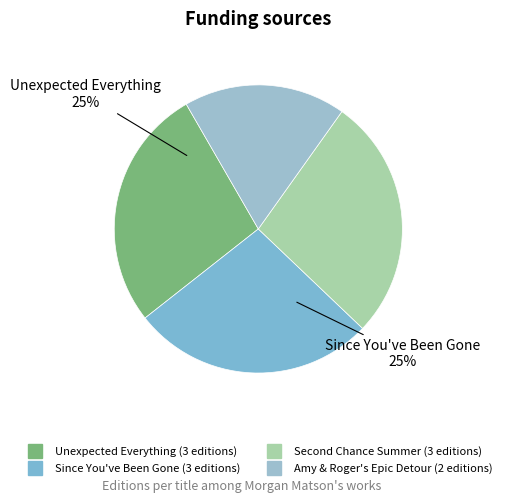

Is there any slice that represents more than half of the pie?

No